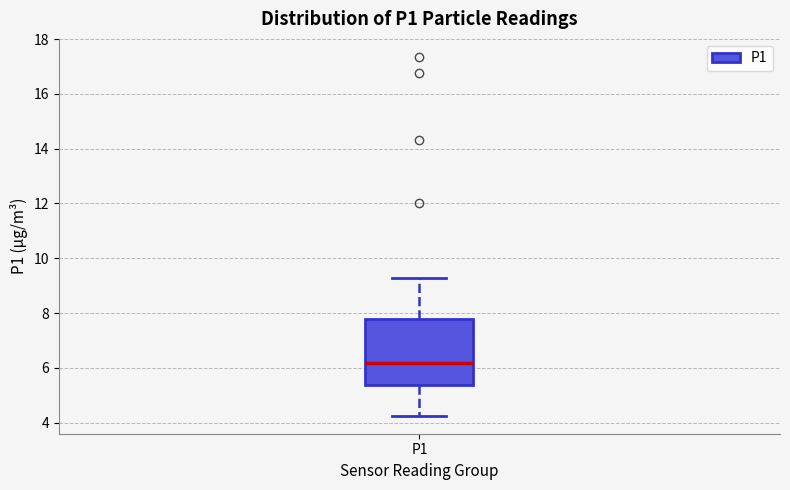

Transcribe this box plot: give where the median line is, the range the box spans, and where the two whiskers end, as read against the y-axis. The values are not printed on the chart, so give them approximately, as read against the axis.

median 6.2, box 5.4 to 7.8, whiskers 4.2 to 9.2